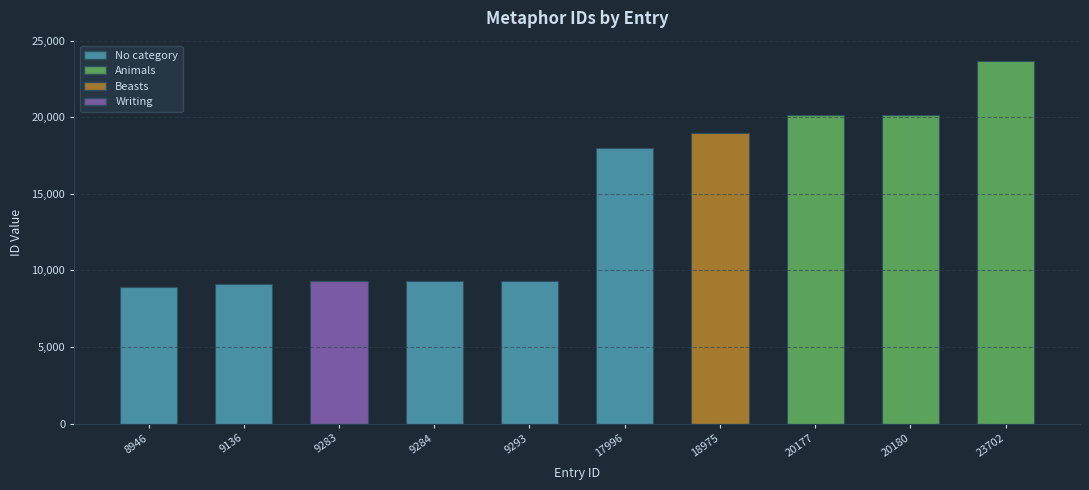

How many bars are there in total?

10